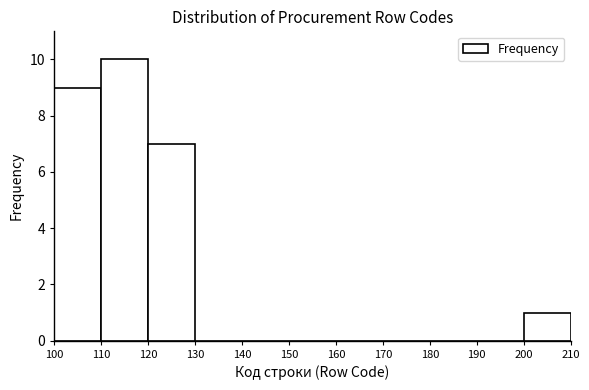

Over which range of the x-axis is the bar tallest?

110 to 120